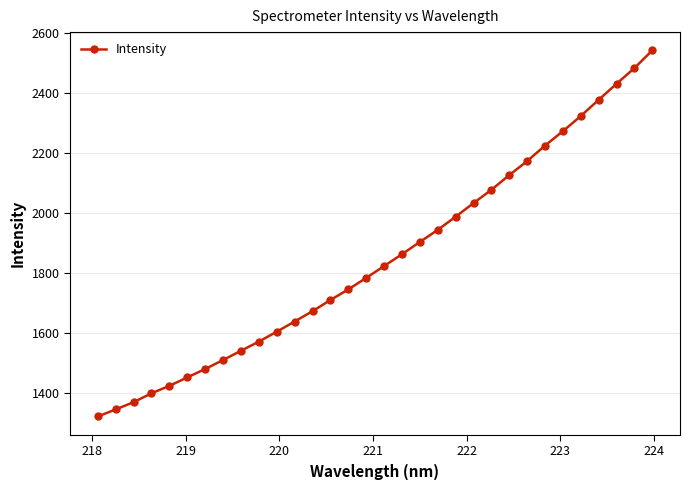

Count the number of categories in the chart.

32